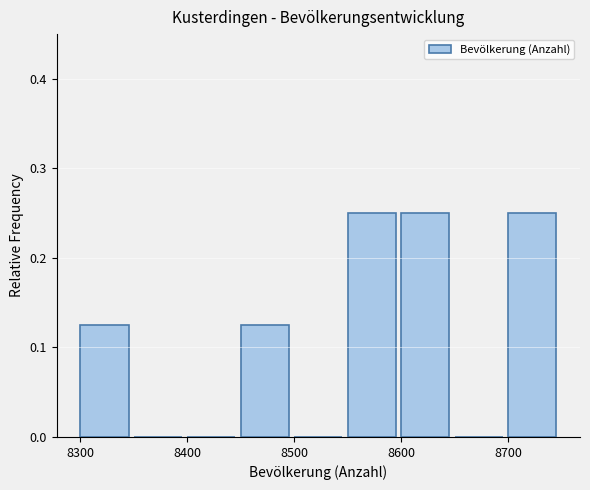

Reading left to right, transcribe this chart: for each bar, give the range it covers on the x-axis and its height. The values are not printed on the chart, so give them approximately, as read against the axis.

8300 to 8350: 0.13
8350 to 8400: 0
8400 to 8450: 0
8450 to 8500: 0.13
8500 to 8550: 0
8550 to 8600: 0.25
8600 to 8650: 0.25
8650 to 8700: 0
8700 to 8750: 0.25